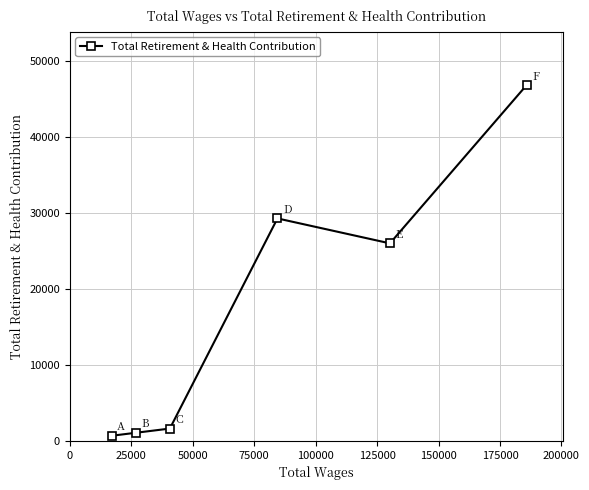

True or false: there are more than 2 points higher than both neighbors.

False